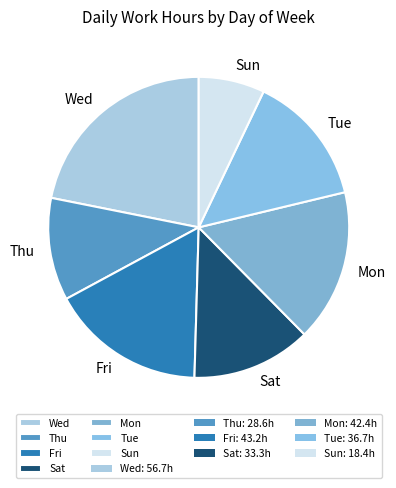

True or false: Sat accounts for 25% of the total.

False